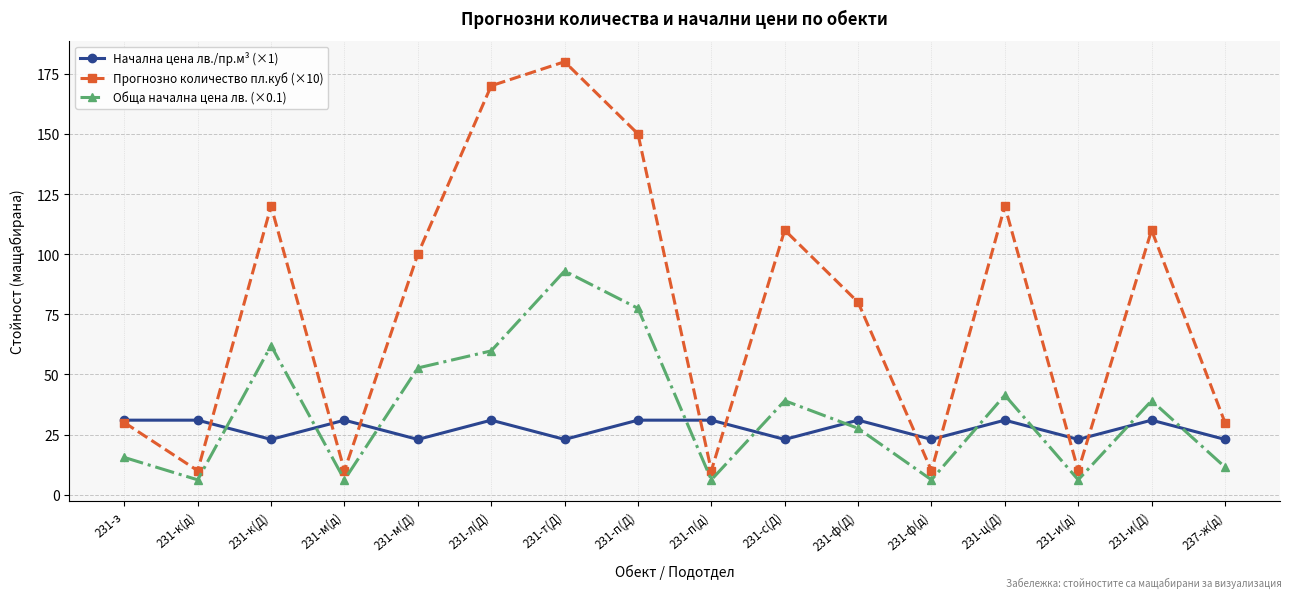

At which category is the sum across all series the highest?

231-т(Д)